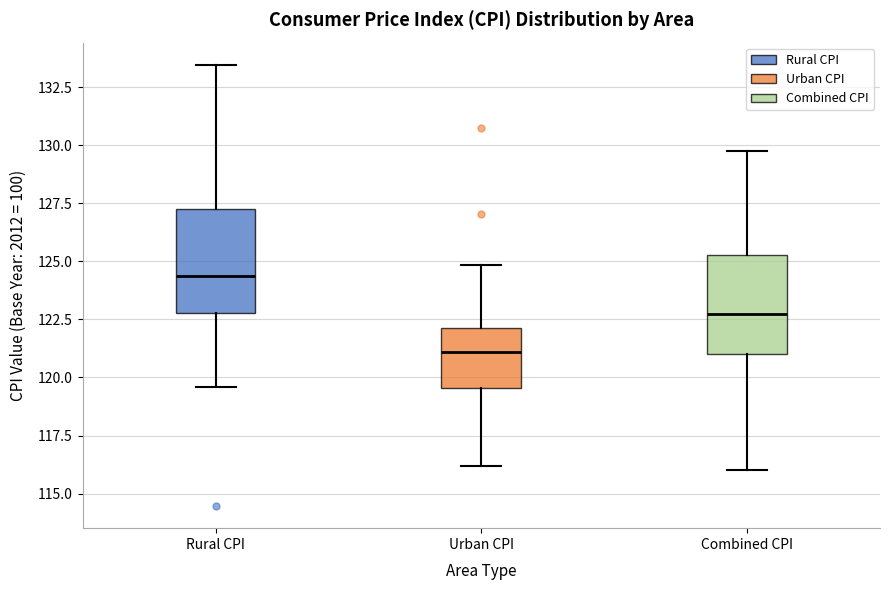

Where does the lower whisker of the box for Urban CPI end on the y-axis? The values are not printed on the chart, so give them approximately, as read against the axis.

116.0